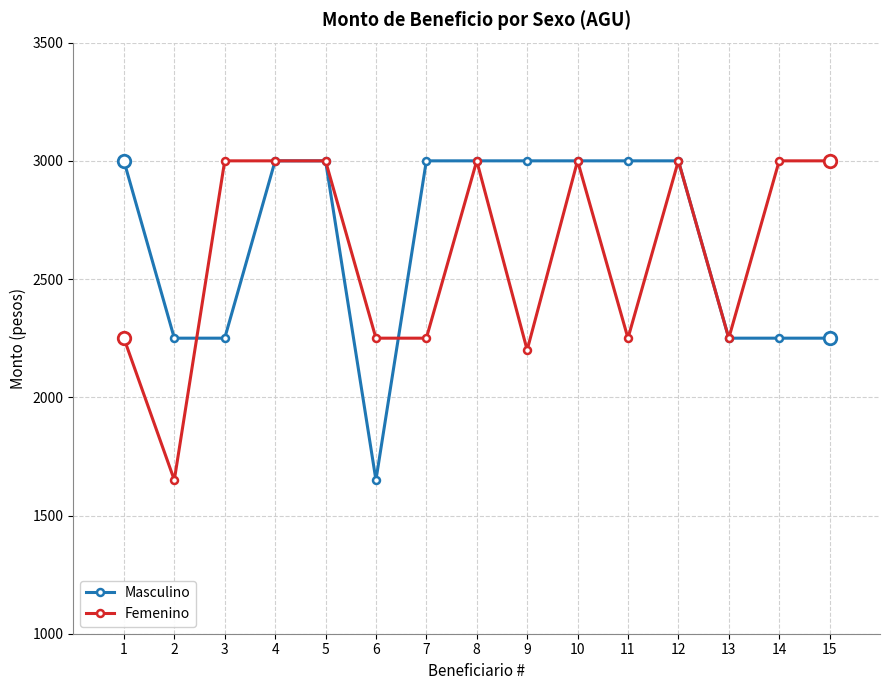

At how many categories does at least one series exceed 2060?

15